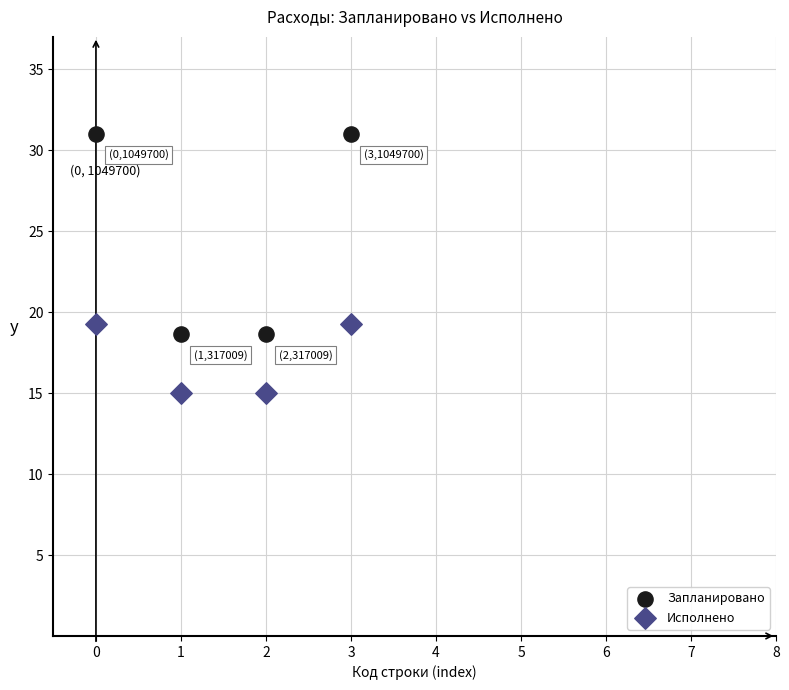

Which series has the widest spread of Y values?

Запланировано